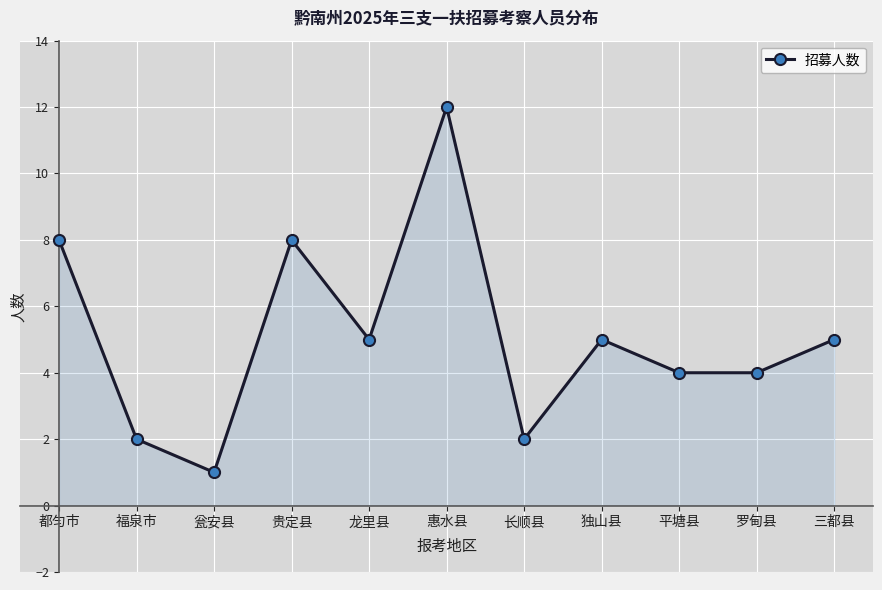

Reading left to right, what are all the values shown in this chart?

都匀市=8	福泉市=2	瓮安县=1	贵定县=8	龙里县=5	惠水县=12	长顺县=2	独山县=5	平塘县=4	罗甸县=4	三都县=5